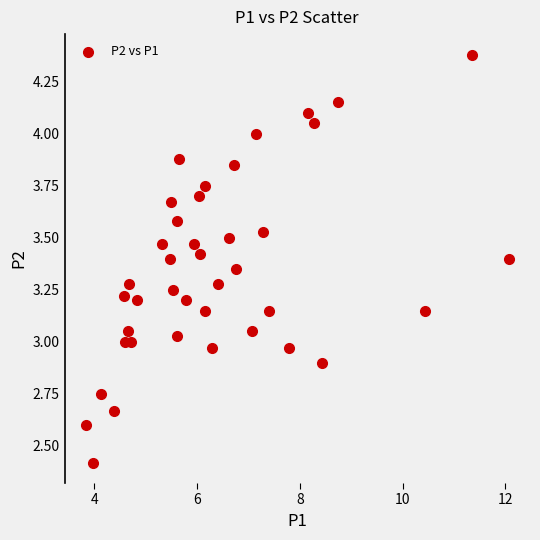

What is the range of Y values (max minus min)?

2.0